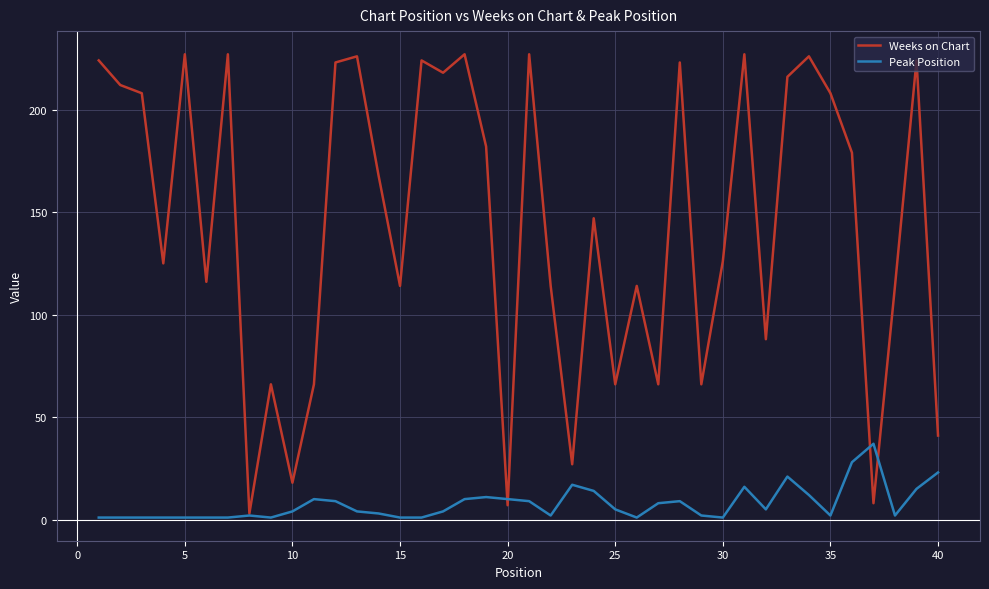

Rank the series by their maximum value, from highest to lowest.

Weeks on Chart, Peak Position